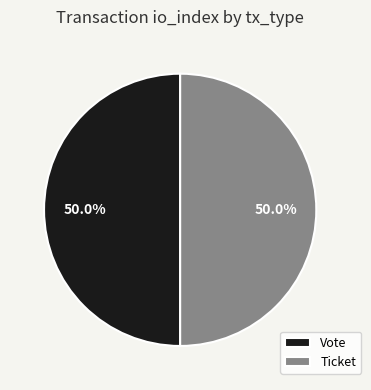

Combined, what portion of the pie is Vote and Ticket?

100.0%